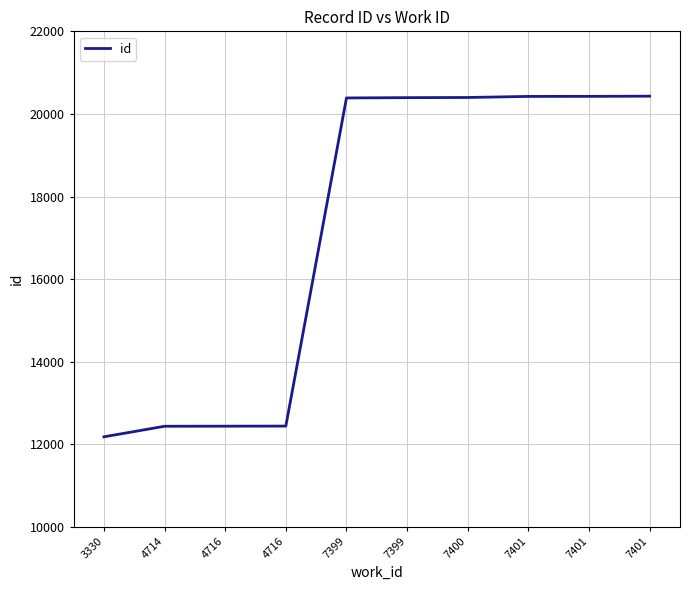

Does the chart display data point markers on the line(s)?

No